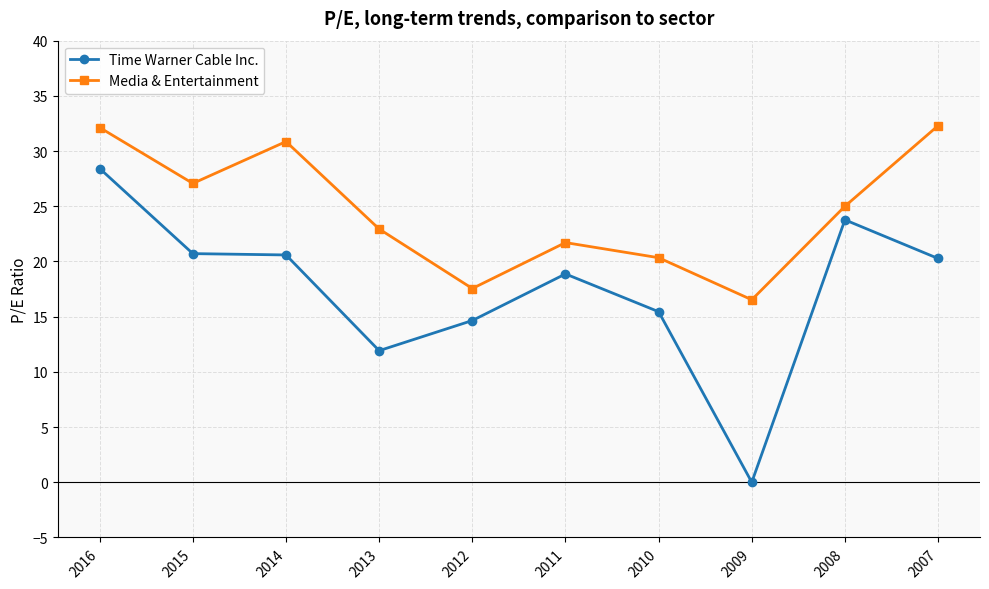

What are all the series names shown in the legend?

Time Warner Cable Inc., Media & Entertainment